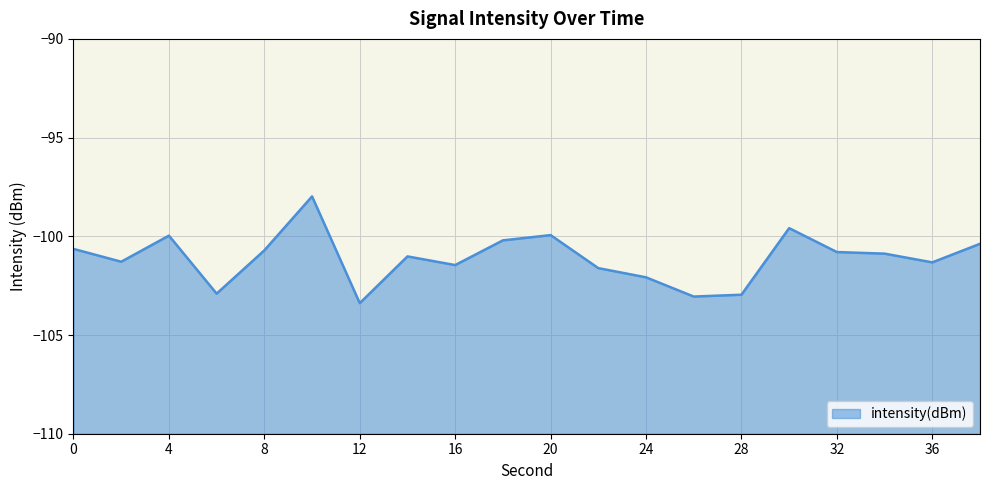

List the labels in order of value, largest first.

10, 30, 20, 4, 18, 38, 0, 8, 32, 34, 14, 2, 36, 16, 22, 24, 6, 28, 26, 12